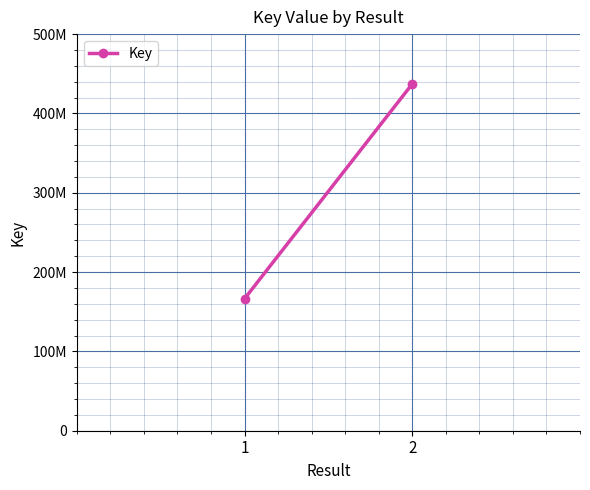

What is the approximate value at 2?

437186905